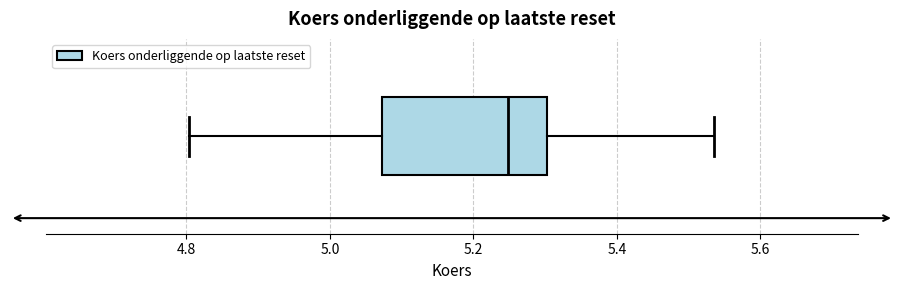

Transcribe this box plot: give where the median line is, the range the box spans, and where the two whiskers end, as read against the x-axis. The values are not printed on the chart, so give them approximately, as read against the axis.

median 5.24, box 5.08 to 5.30, whiskers 4.80 to 5.54